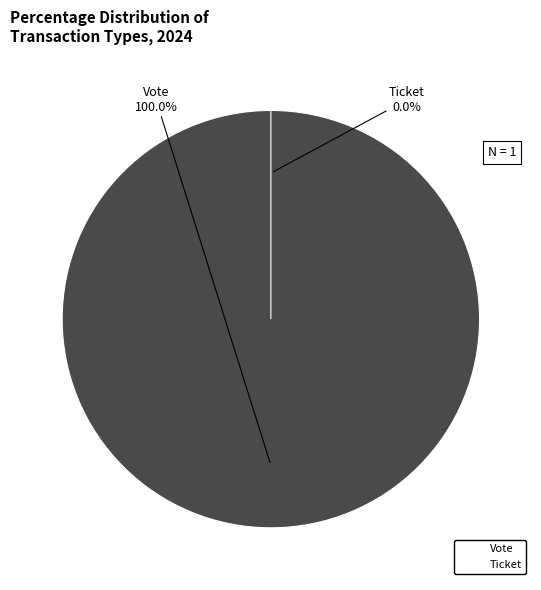

Is it true that Vote is 92% of the pie?

False